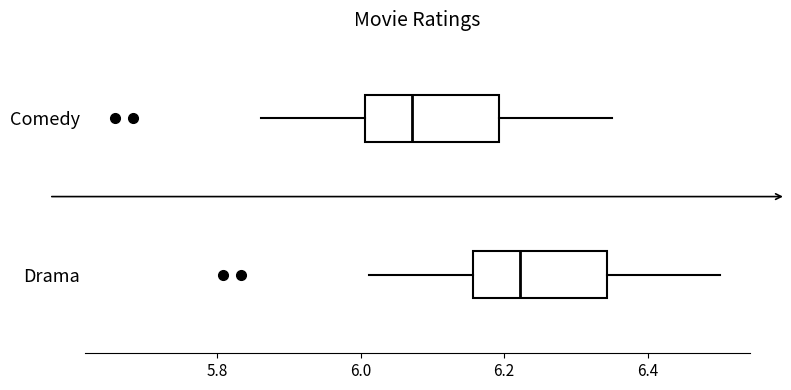

Which box's median line is the furthest to the right?

Drama